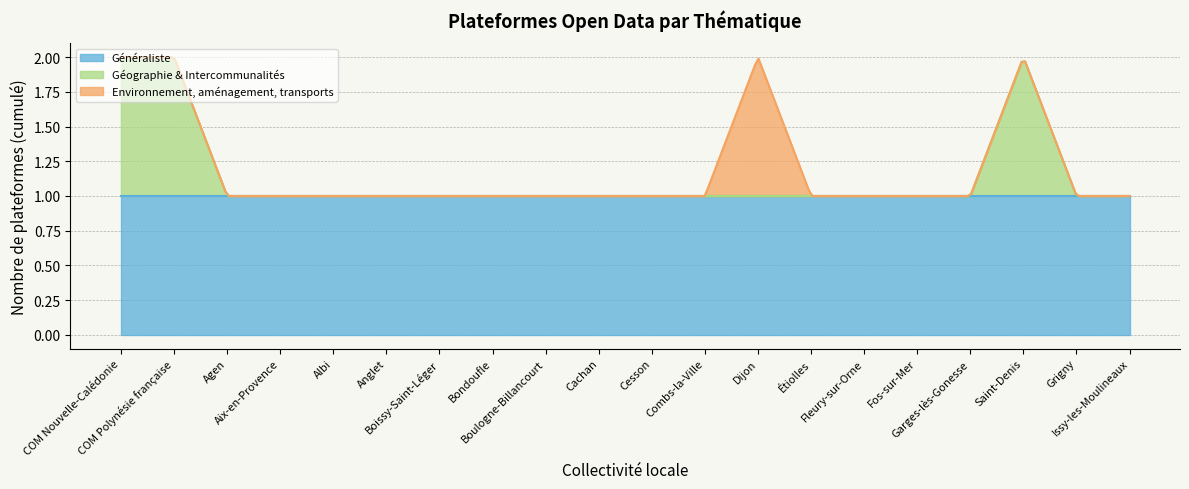

How many Environnement, aménagement, transports values are between 0 and 1?

20